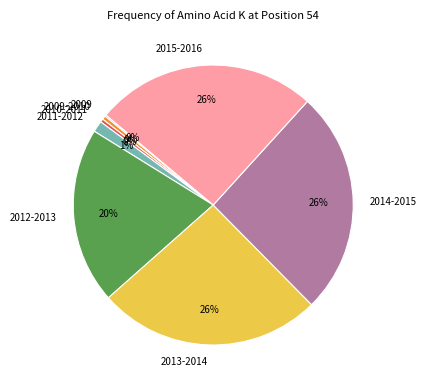

Which has a higher value, 2010-2011 or 2015-2016?

2015-2016